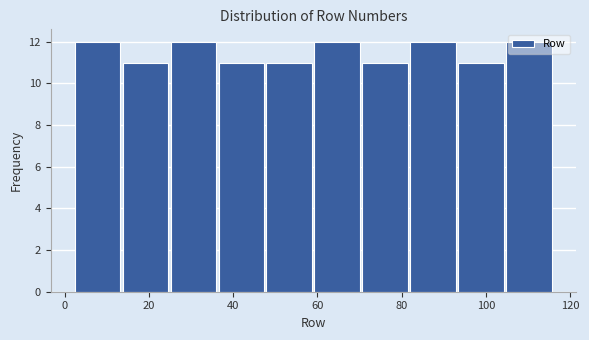

Reading left to right, transcribe this chart: for each bar, give the range it covers on the x-axis and its height. Neither the bar edges nor the heights are printed on the chart, so give them approximately, as read against the axes.

2.0 to 13.4: 12
13.4 to 24.8: 11
24.8 to 36.2: 12
36.2 to 47.6: 11
47.6 to 59.0: 11
59.0 to 70.4: 12
70.4 to 81.8: 11
81.8 to 93.2: 12
93.2 to 104.6: 11
104.6 to 116.0: 12